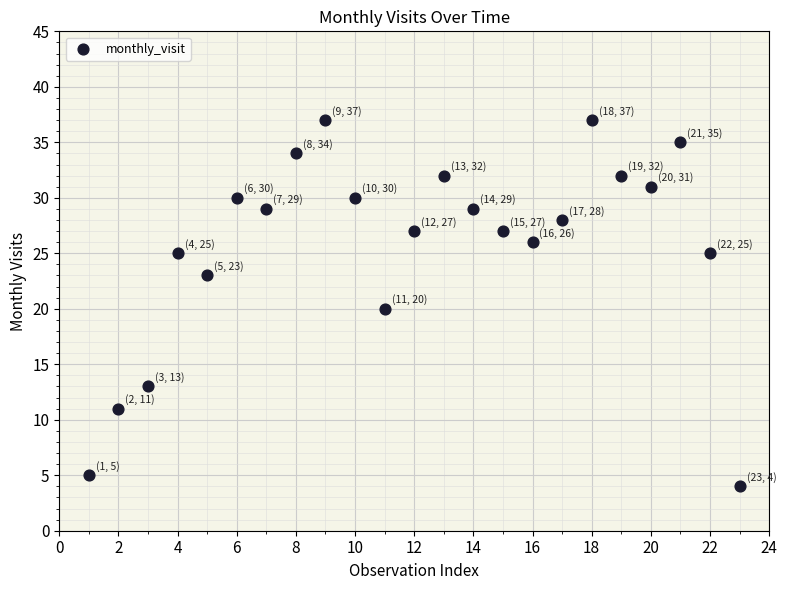

What is the range of X values (max minus min)?

22